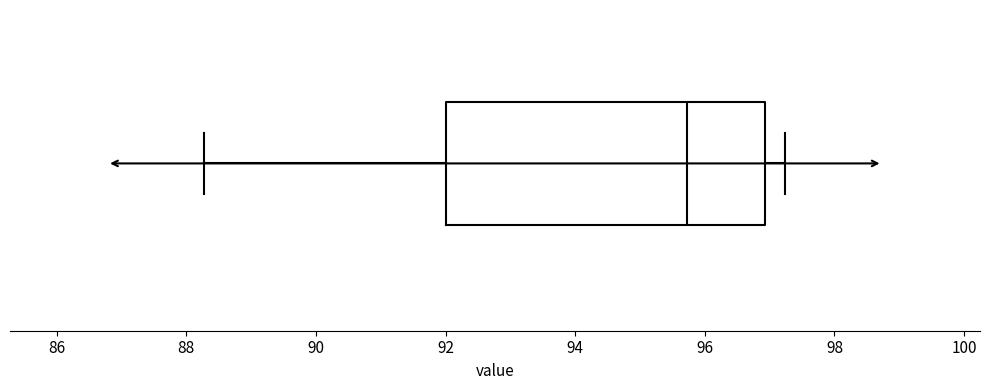

Where does the right whisker of the box end on the x-axis? The values are not printed on the chart, so give them approximately, as read against the axis.

97.2